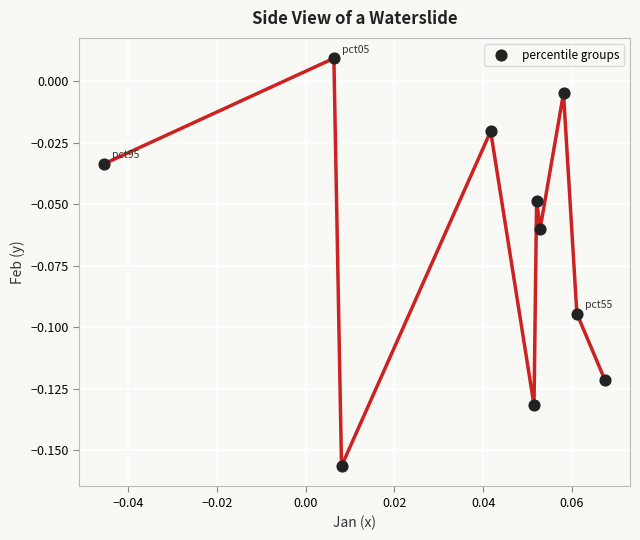

How many data points are displayed?

10